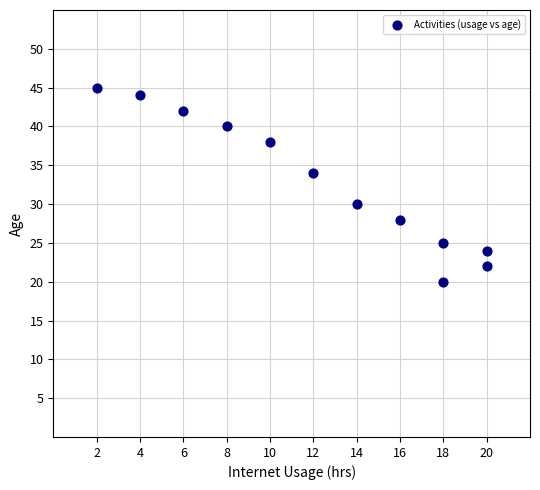

What is the range of Y values (max minus min)?

25